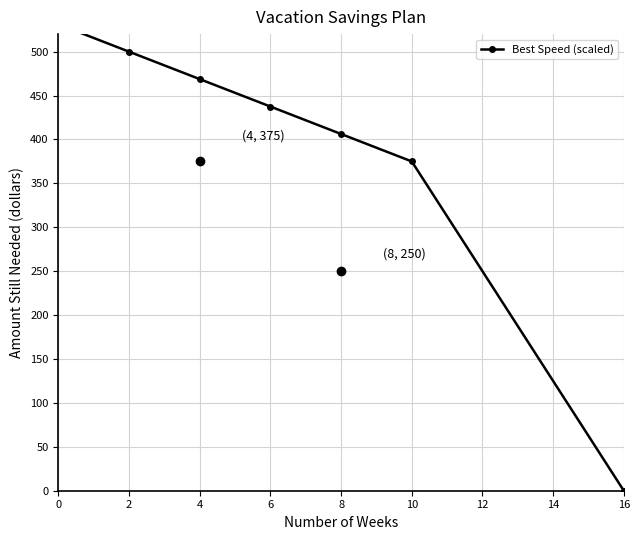

True or false: the data shows 406.2 at 8.

True